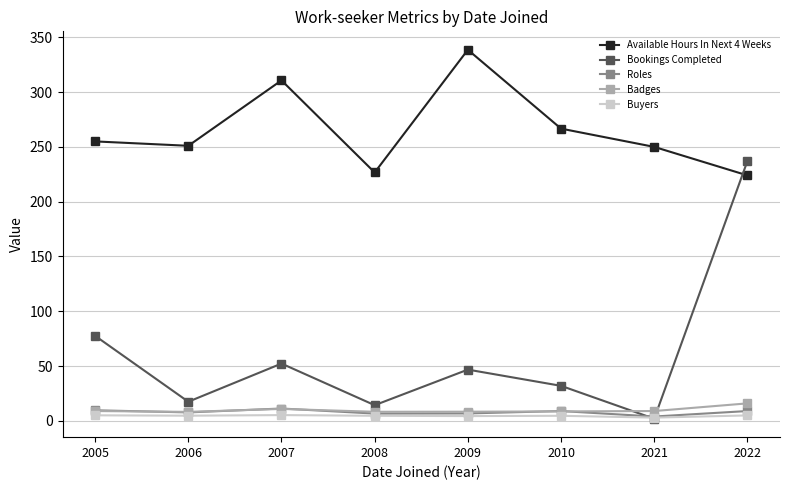

Is it true that Available Hours In Next 4 Weeks equals 226.7 at 2008?

True